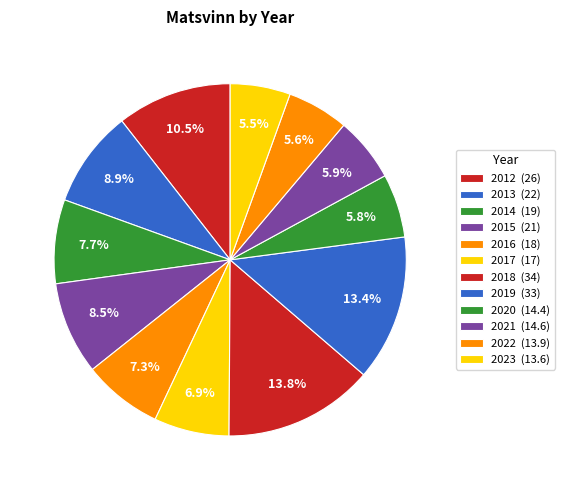

True or false: 2022 accounts for 1% of the total.

False